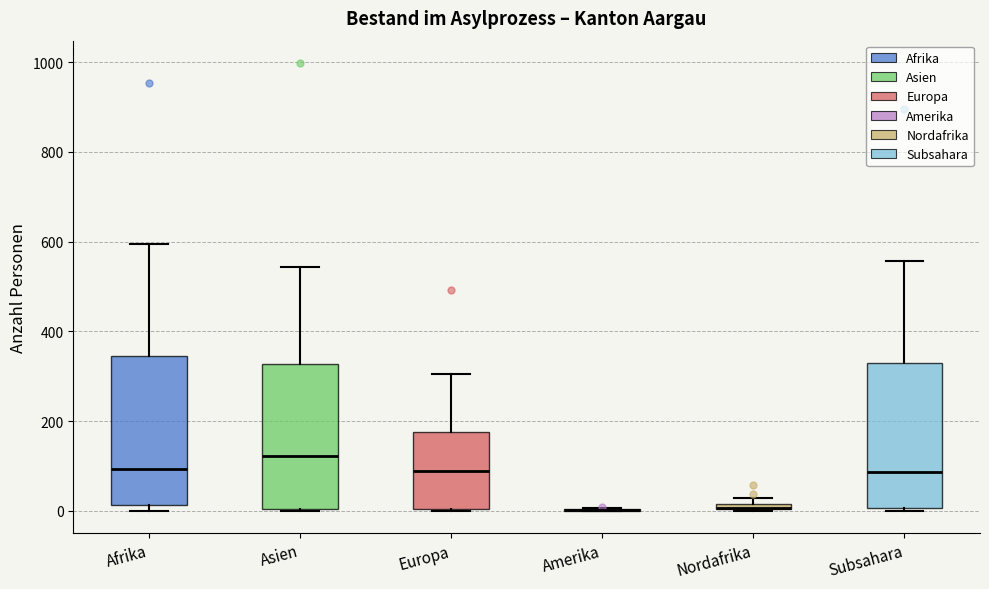

Where does the median line of the box for Europa sit on the y-axis? The values are not printed on the chart, so give them approximately, as read against the axis.

80